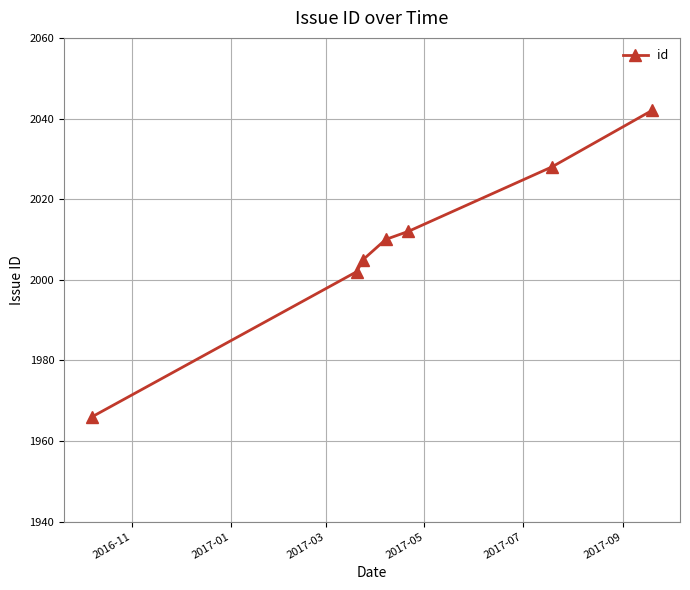

Reading right to left, what are all the values shown in this chart?

2042	2028	2012	2010	2005	2002	1966